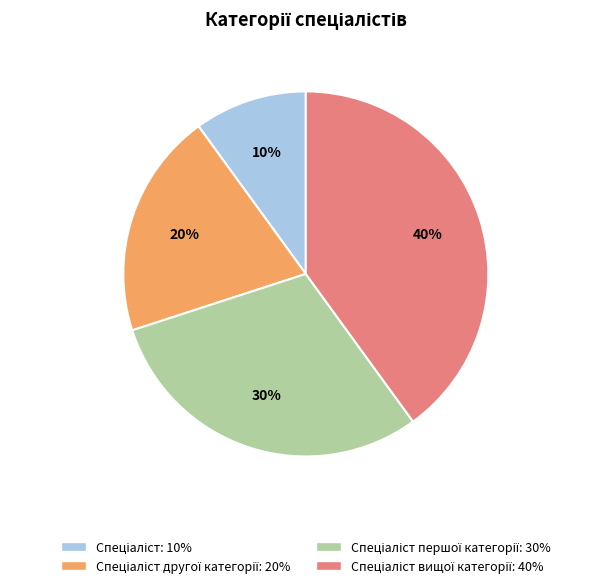

Is there a majority slice in this chart?

No